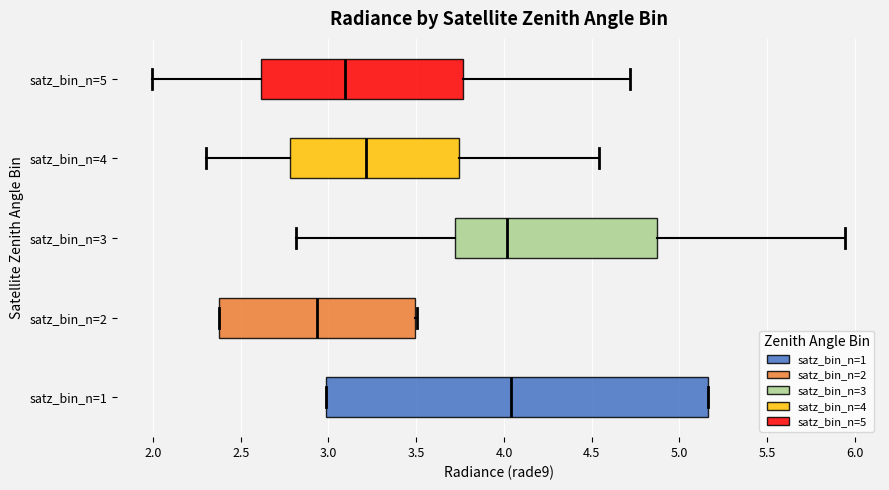

Which box is the widest, from its left edge to its right edge?

satz_bin_n=1